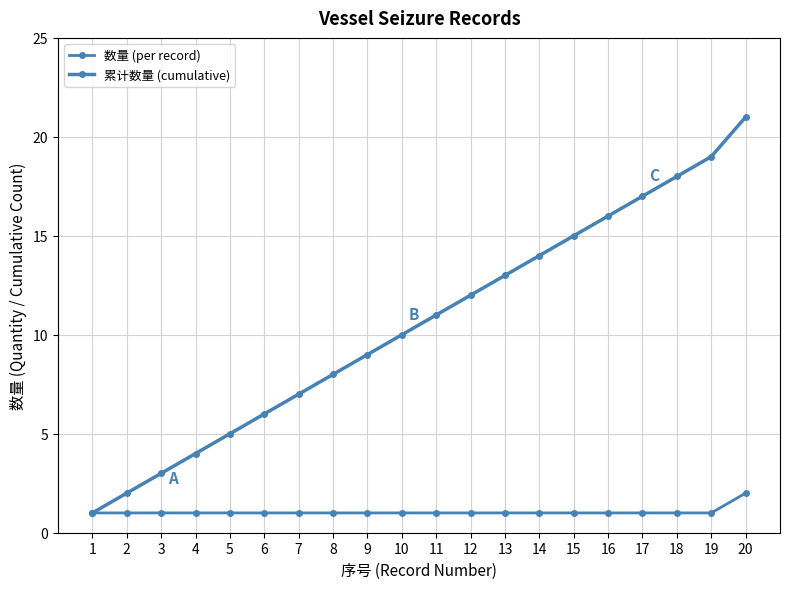

True or false: 累计数量 (cumulative) has more than 0 points higher than both neighbors.

False